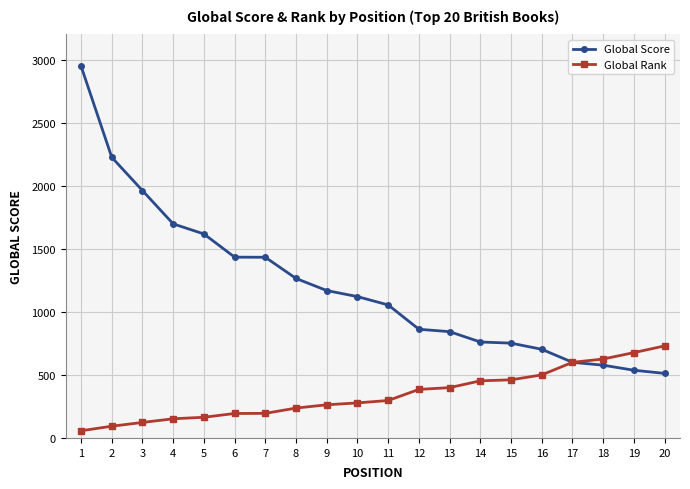

What is the sum of the Global Score values at 10 and 12?

1983